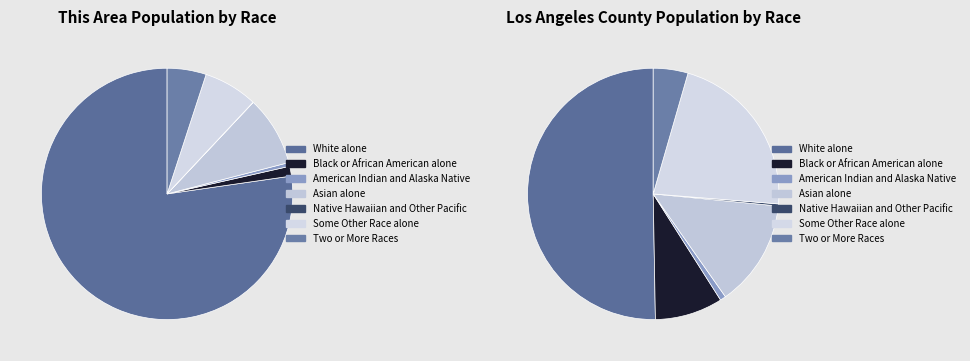

To the nearest percent, what is the average slice percentage?

14%